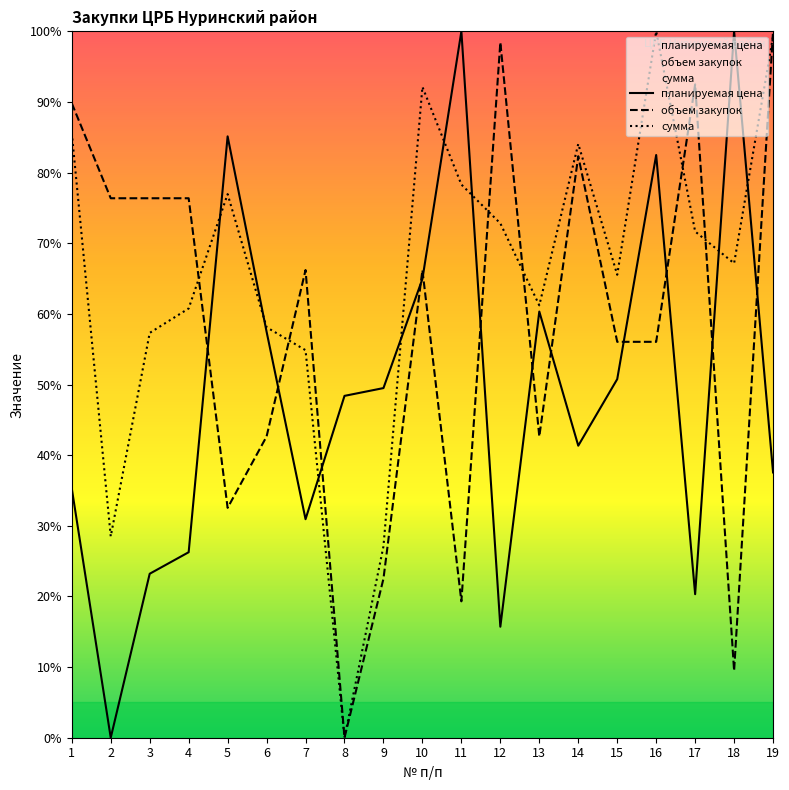

Reading left to right, what are all the values shown in this chart?

планируемая цена: 35.3	0.0	23.2	26.3	85.1	57.5	30.9	48.4	49.5	65.0	100.0	15.7	60.3	41.3	50.8	82.5	20.3	100.0	37.6
объем закупок: 89.8	76.4	76.4	76.4	32.5	42.6	66.2	0.0	22.5	66.2	19.3	98.4	42.6	82.3	56.0	56.0	92.5	9.5	100.0
сумма: 85.6	28.5	57.3	60.8	77.0	58.1	54.9	0.0	27.1	92.1	78.3	72.8	61.2	84.1	65.5	100.0	71.7	67.2	99.3